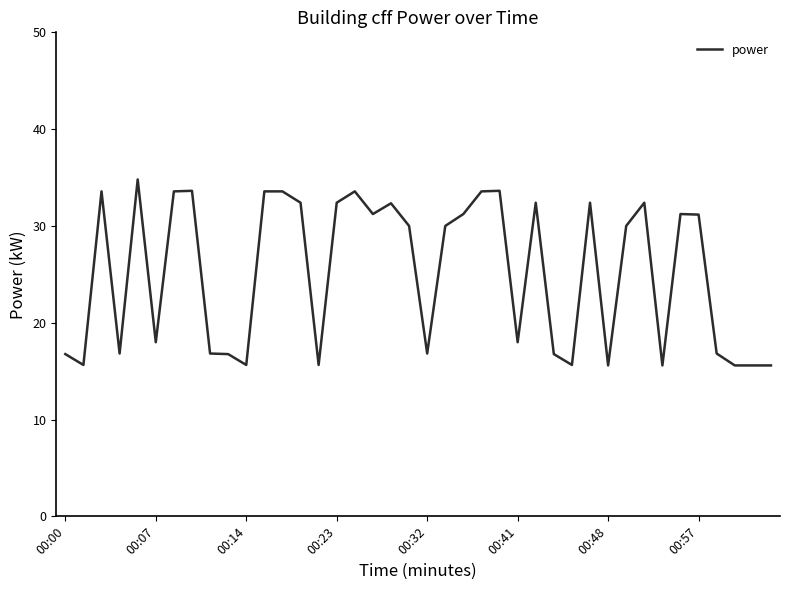

What is the difference between the maximum and minimum values?

19.2